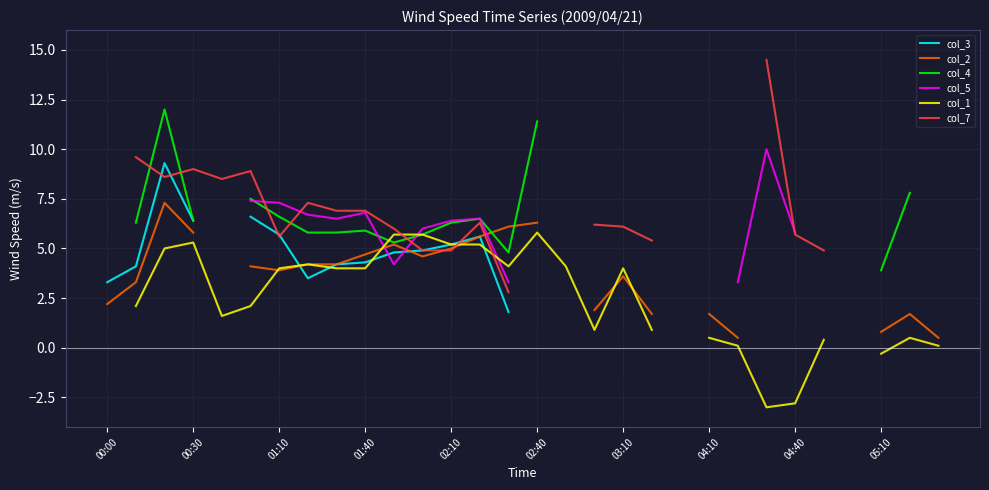

How many values in col_3 are above zero?

18